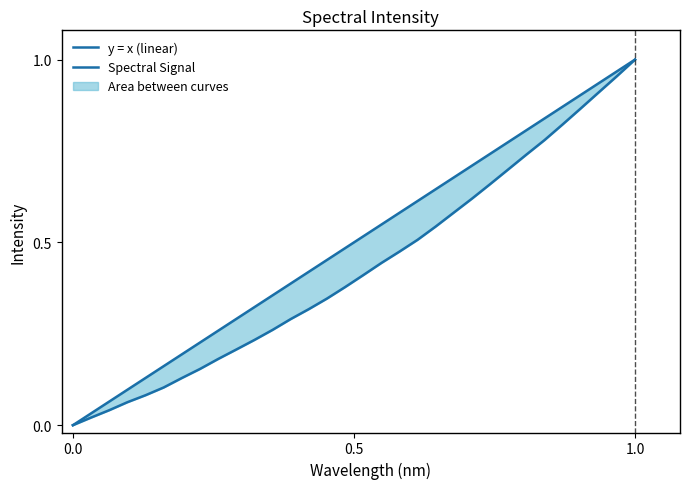

What is the average value of the y = x (linear) series?

0.5